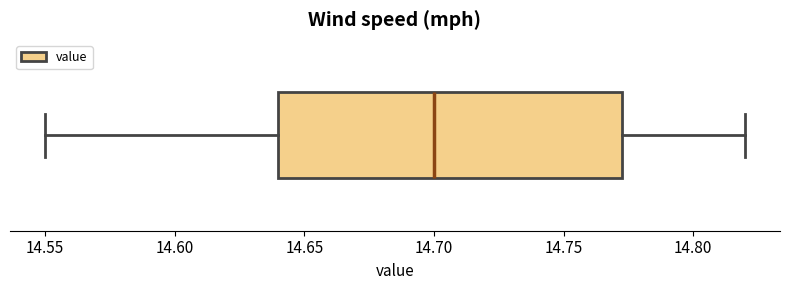

Transcribe this box plot: give where the median line is, the range the box spans, and where the two whiskers end, as read against the x-axis. The values are not printed on the chart, so give them approximately, as read against the axis.

median 14.700, box 14.640 to 14.775, whiskers 14.550 to 14.820